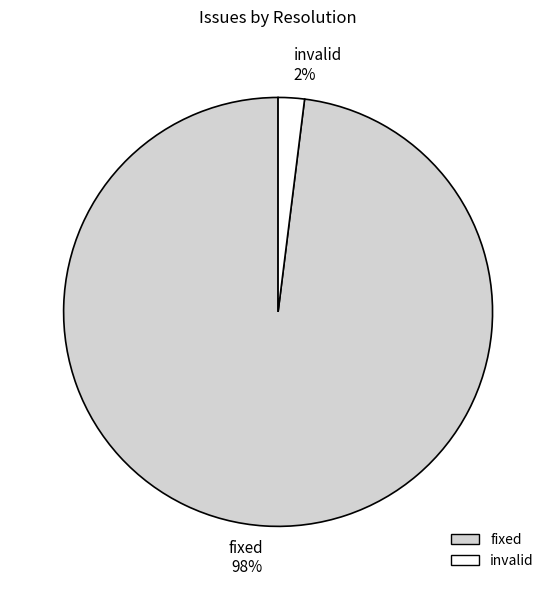

To the nearest percent, what is the difference between the largest and smallest slice percentages?

96%